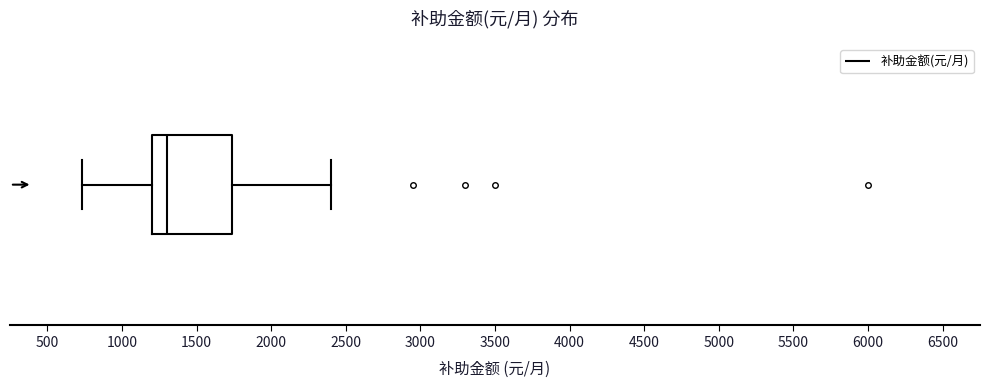

Where is the right edge of the box on the x-axis? The values are not printed on the chart, so give them approximately, as read against the axis.

1750